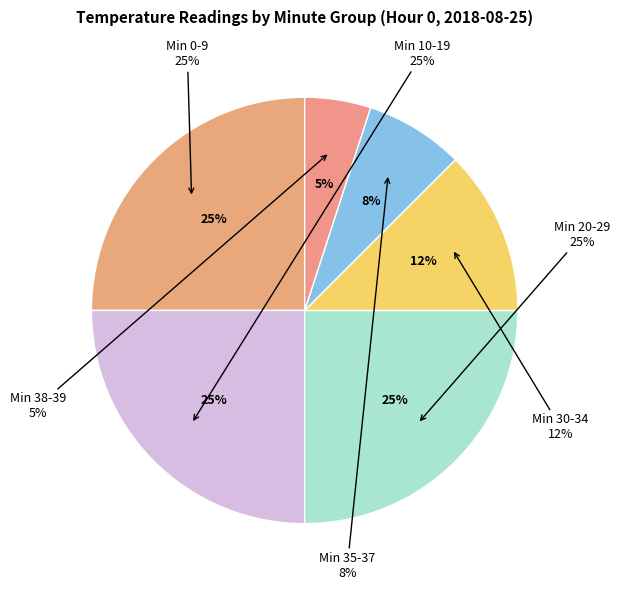

Is there a majority slice in this chart?

No